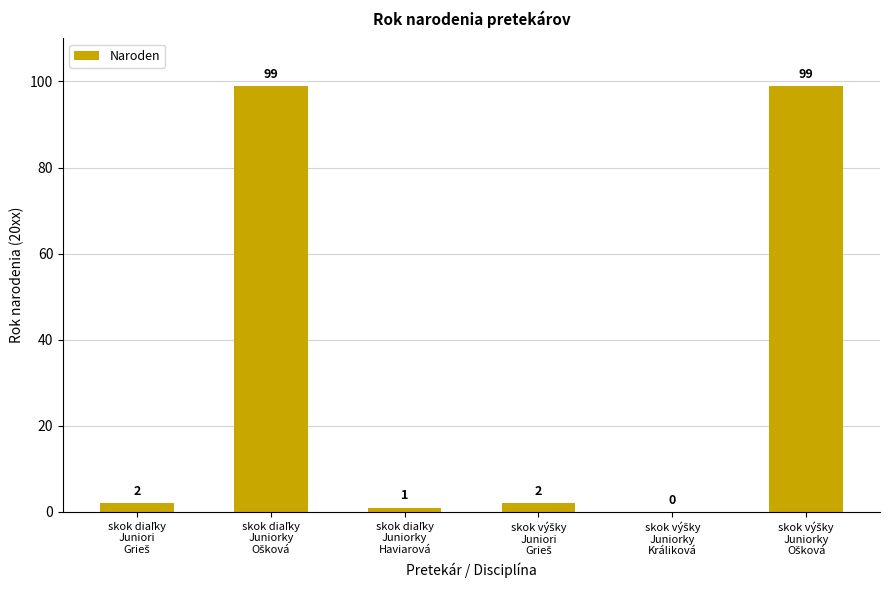

Are the bars horizontal?

No